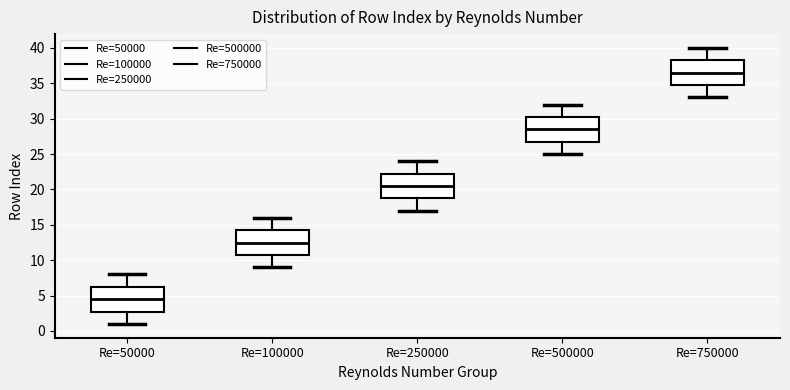

Where does the upper whisker of the box for Re=50000 end on the y-axis? The values are not printed on the chart, so give them approximately, as read against the axis.

8.0